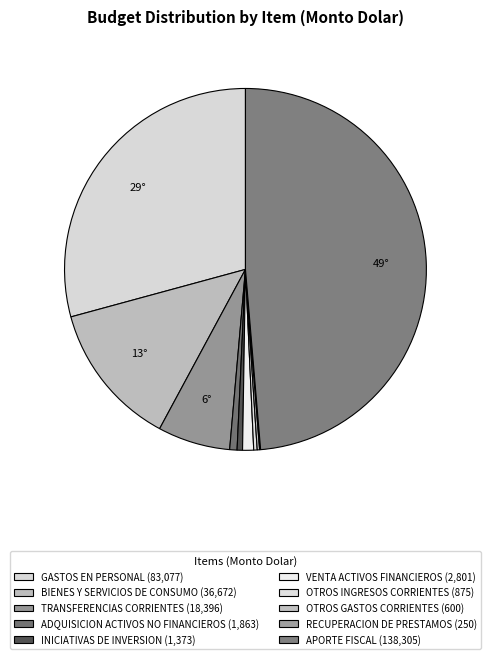

Count the number of slices in the pie.

10